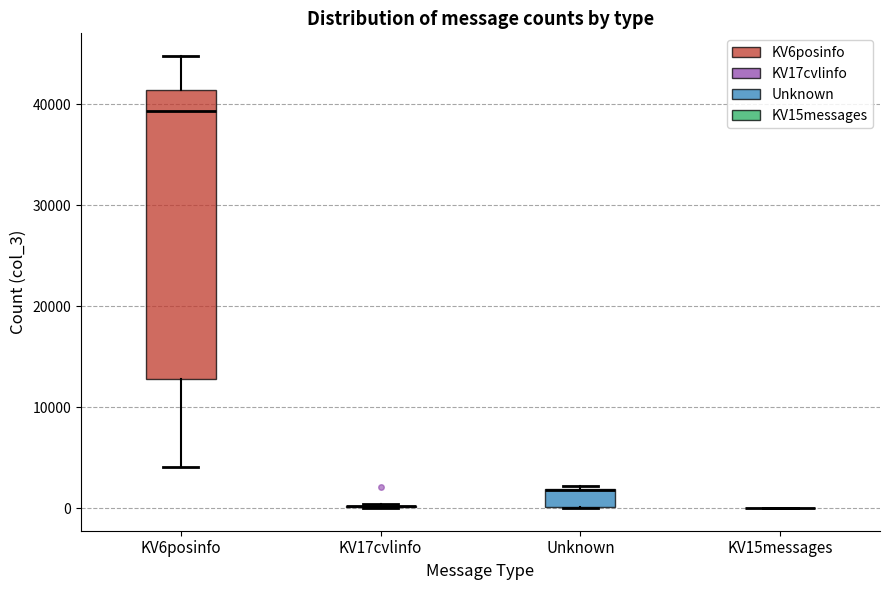

Reading left to right, read every box against the y-axis: the position of its median line, the range the box covers, and the ends of its whiskers. The values are not printed on the chart, so give them approximately, as read against the axis.

KV6posinfo: median 39000, box 13000 to 41000, whiskers 4000 to 45000
KV17cvlinfo: box collapsed to a line at 0, whiskers 0 to 0
Unknown: median 2000 (drawn on the box's upper edge), box 0 to 2000, whiskers 0 to 2000
KV15messages: box collapsed to a line at 0, whiskers 0 to 0